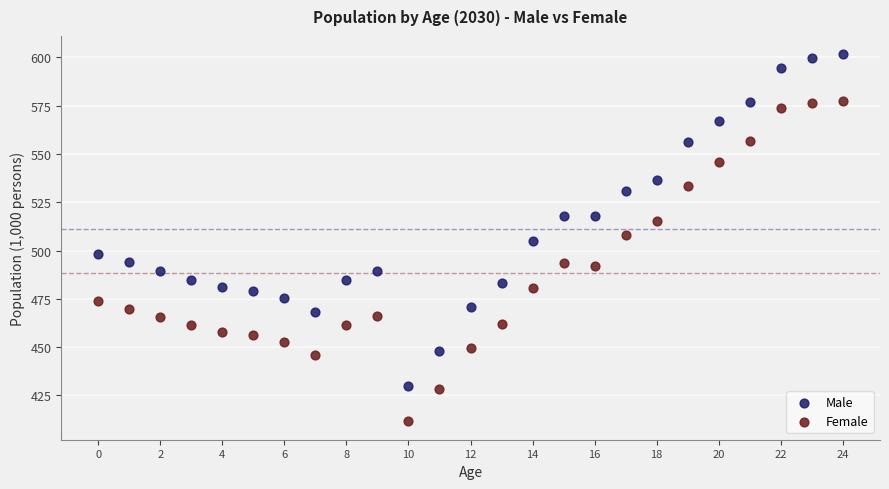

What are all the series names shown in the legend?

Male, Female